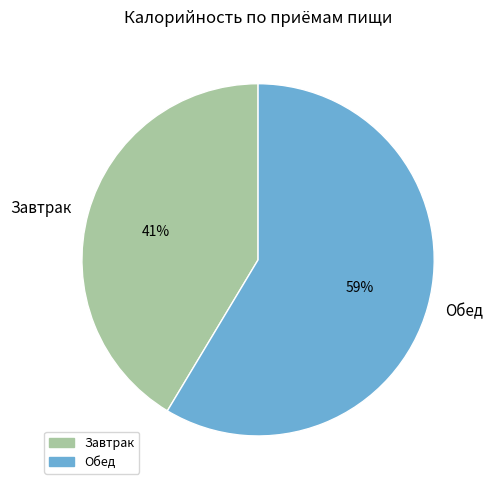

What is the ratio of the value at Обед to the value at Завтрак?

1.4